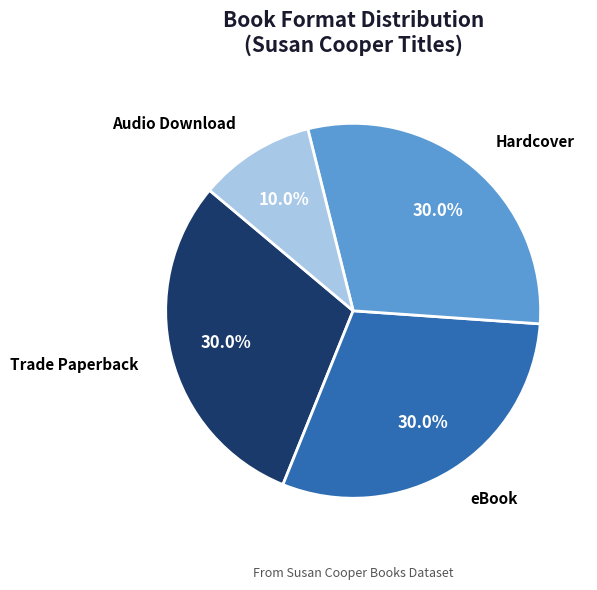

To the nearest percent, what is the average slice percentage?

25%